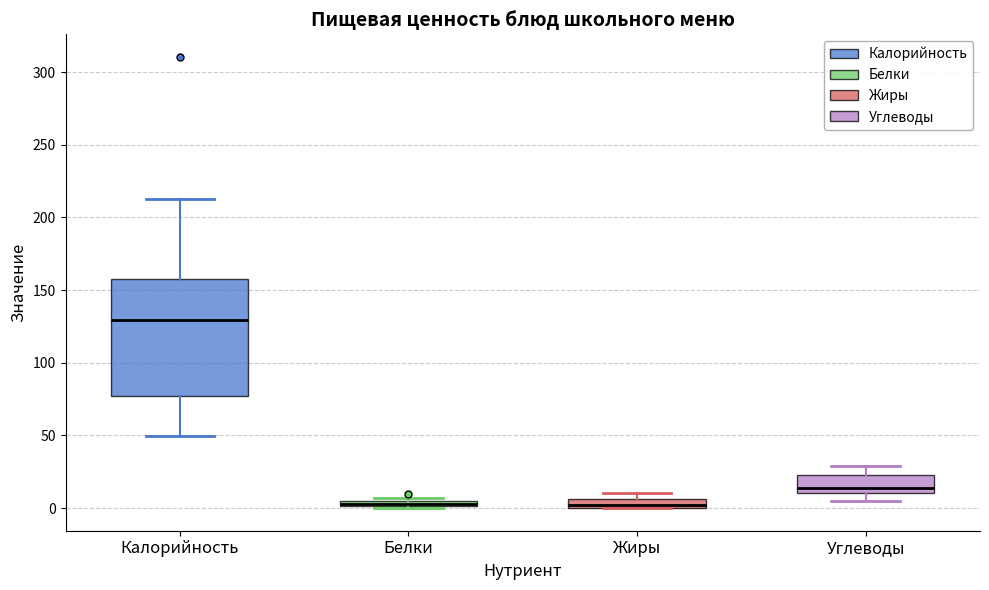

Where does the median line of the box for Калорийность sit on the y-axis? The values are not printed on the chart, so give them approximately, as read against the axis.

130